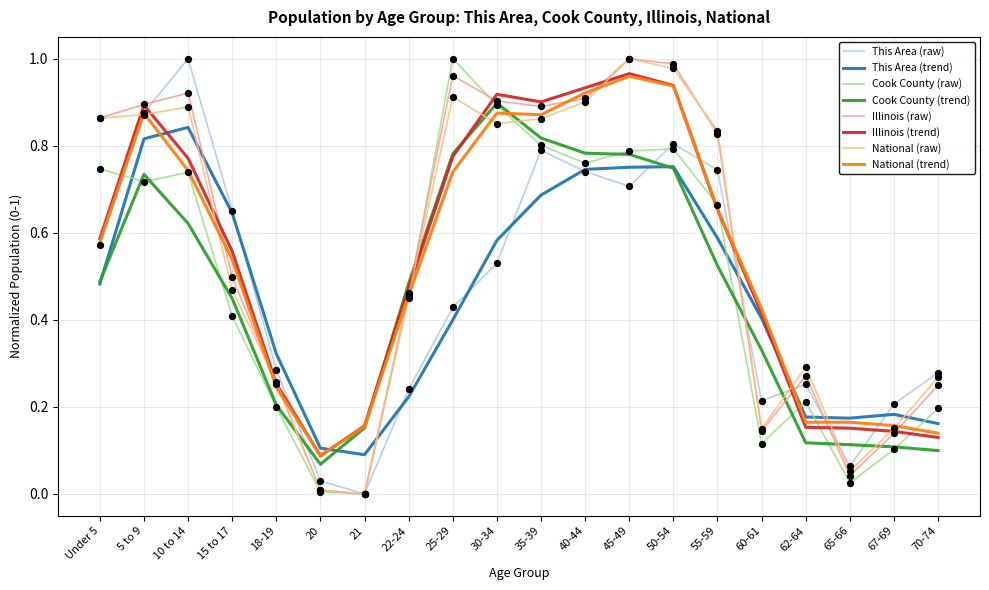

What position from the left is Under 5?

1